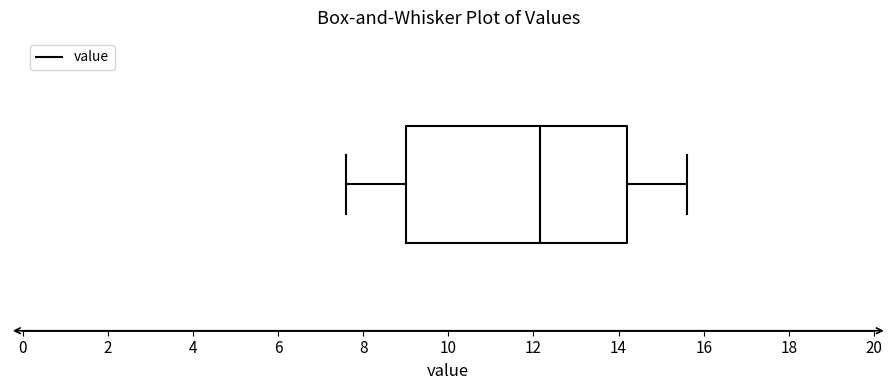

Read this box plot against the x-axis: the position of the median line, the range covered by the box, and the ends of both whiskers. The values are not printed on the chart, so give them approximately, as read against the axis.

median 12.2, box 9.0 to 14.2, whiskers 7.6 to 15.6